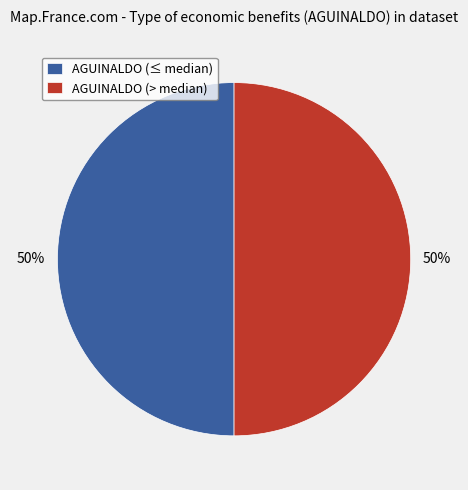

What is the ratio of the value at AGUINALDO (≤ median) to the value at AGUINALDO (> median)?

1.0